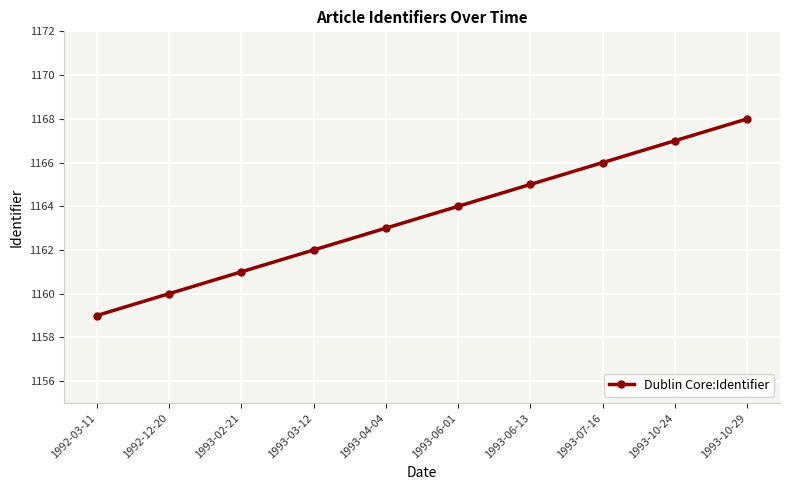

Read the value at 1993-06-13.

1165